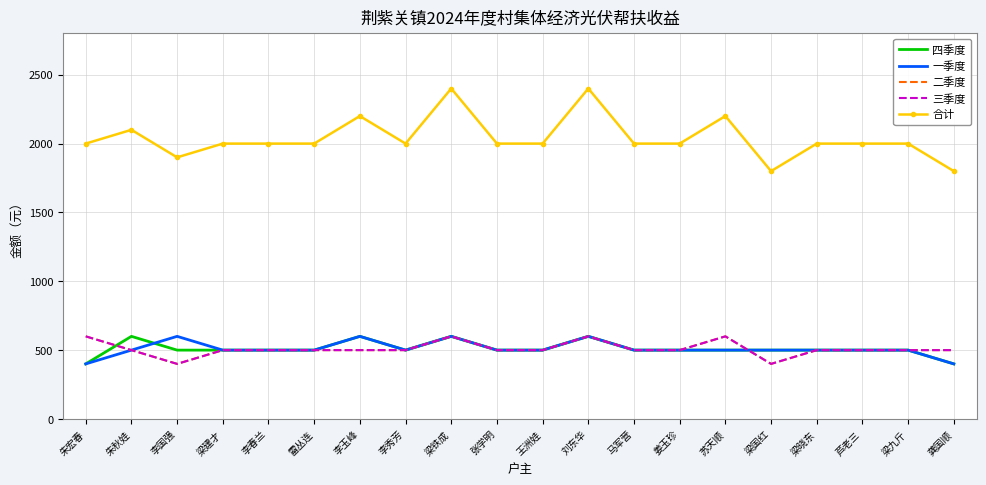

What is the lowest value of the 三季度 series?

400